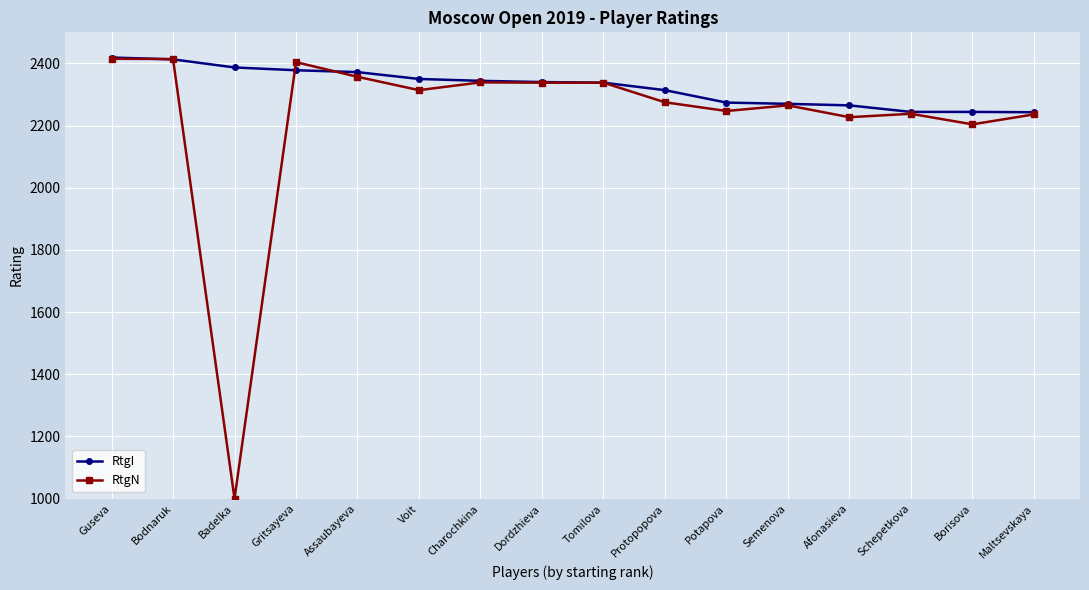

What is the maximum value shown in the chart?

2419